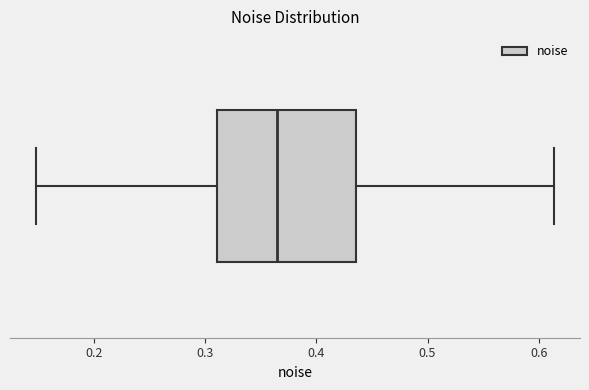

Where does the right whisker of the box end on the x-axis? The values are not printed on the chart, so give them approximately, as read against the axis.

0.61